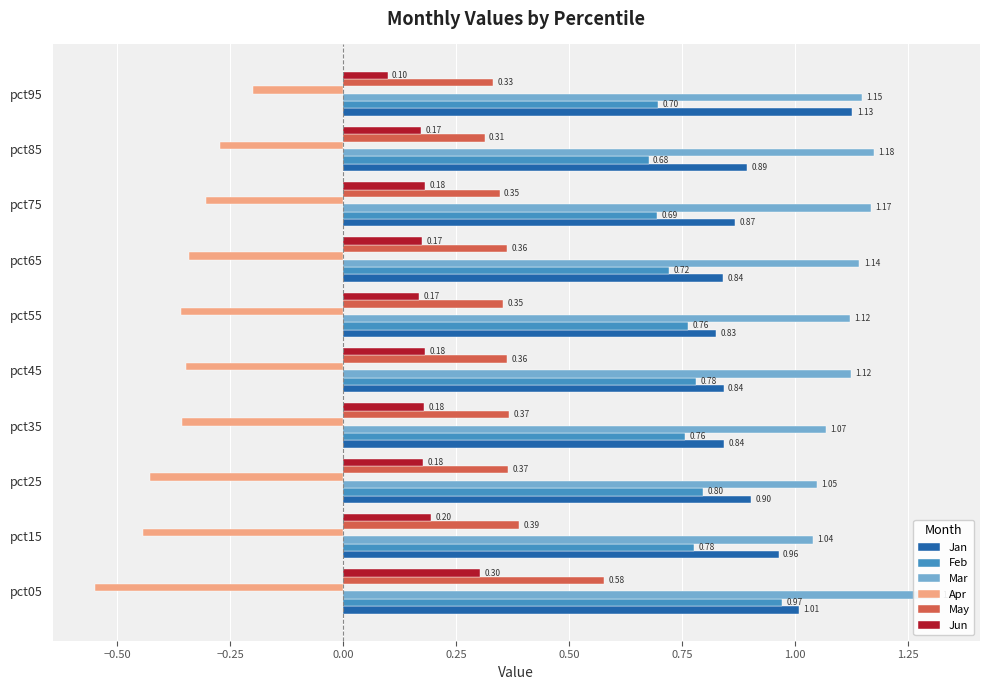

The Jun series shows 0.3 at pct35. True or false?

False